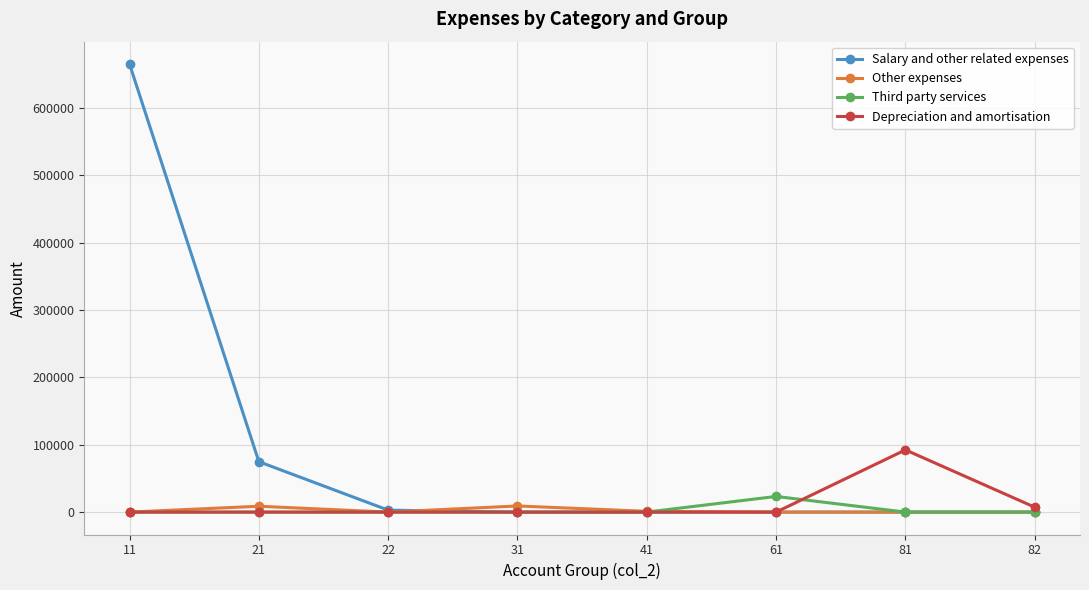

True or false: Salary and other related expenses has more than 2 points higher than both neighbors.

False